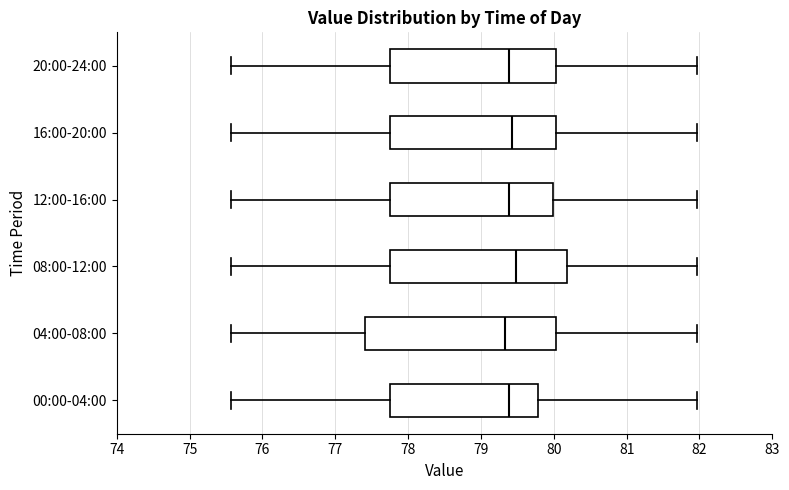

Where does the left whisker of the box for 16:00-20:00 end on the x-axis? The values are not printed on the chart, so give them approximately, as read against the axis.

75.6